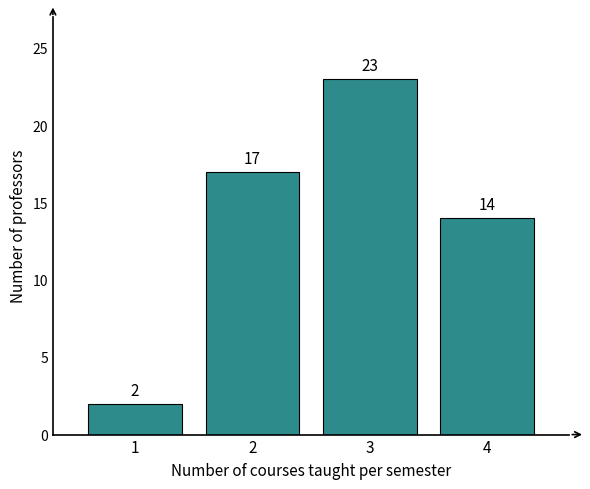

Reading left to right, extract all data points from this chart.

1=2	2=17	3=23	4=14